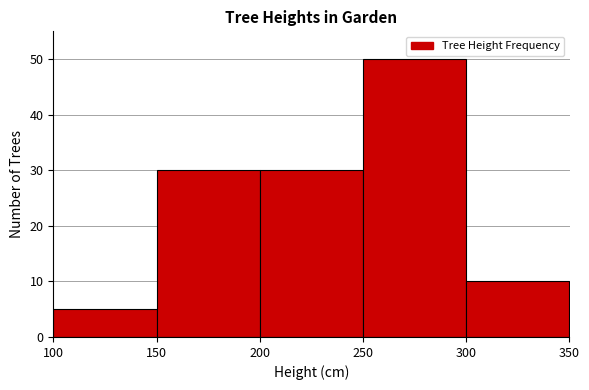

Over which range of the x-axis is the bar tallest?

250 to 300